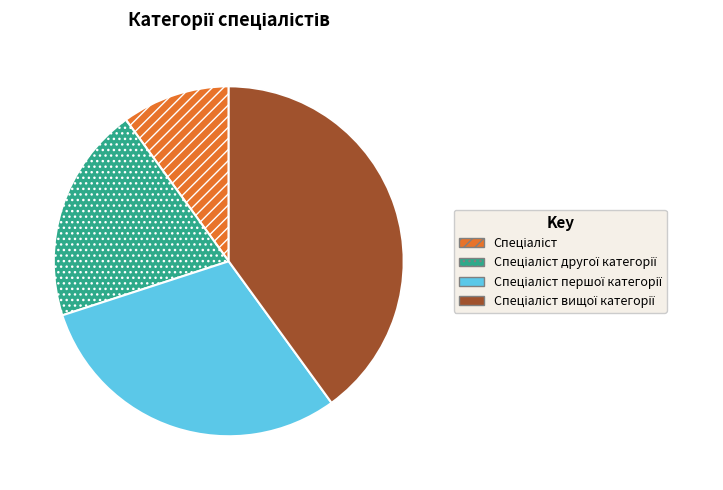

Is there any slice that represents more than half of the pie?

No